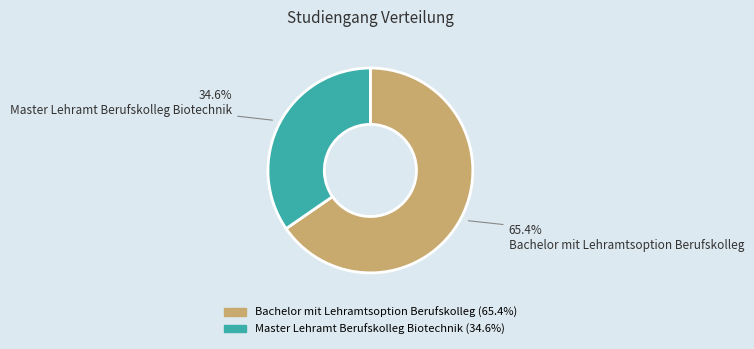

What percentage do Master Lehramt Berufskolleg Biotechnik and Bachelor mit Lehramtsoption Berufskolleg together represent?

100.0%